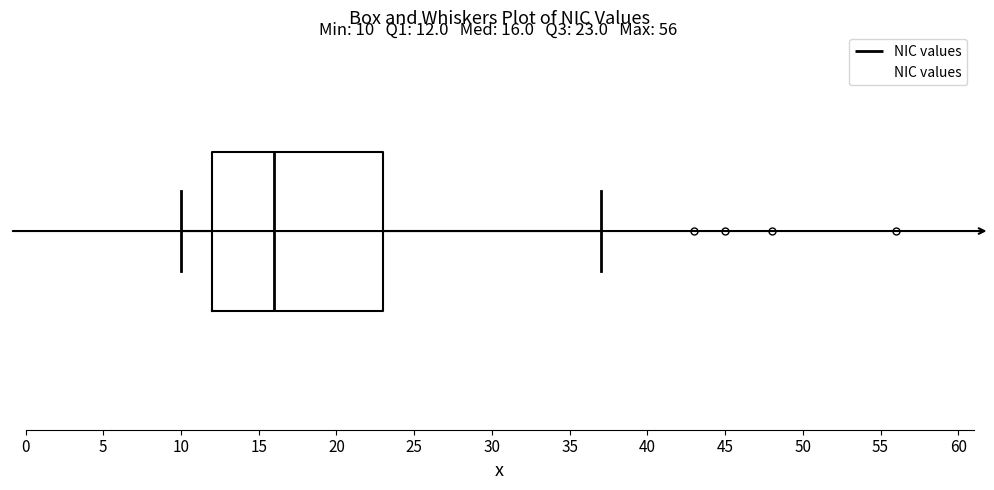

Read this box plot against the x-axis: the position of the median line, the range covered by the box, and the ends of both whiskers. The values are not printed on the chart, so give them approximately, as read against the axis.

median 16, box 12 to 23, whiskers 10 to 37